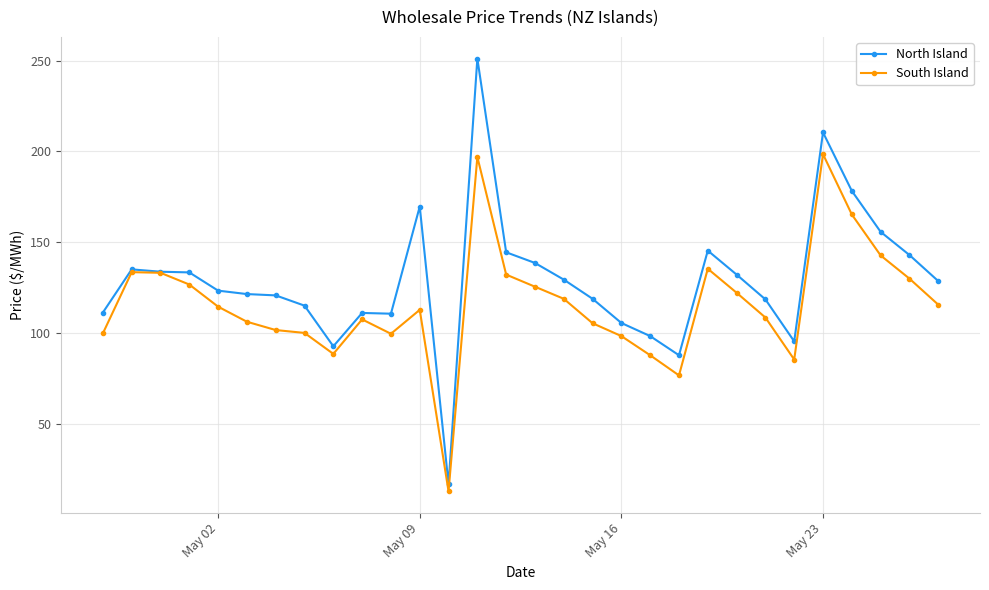

How many categories are shown in the chart?

30